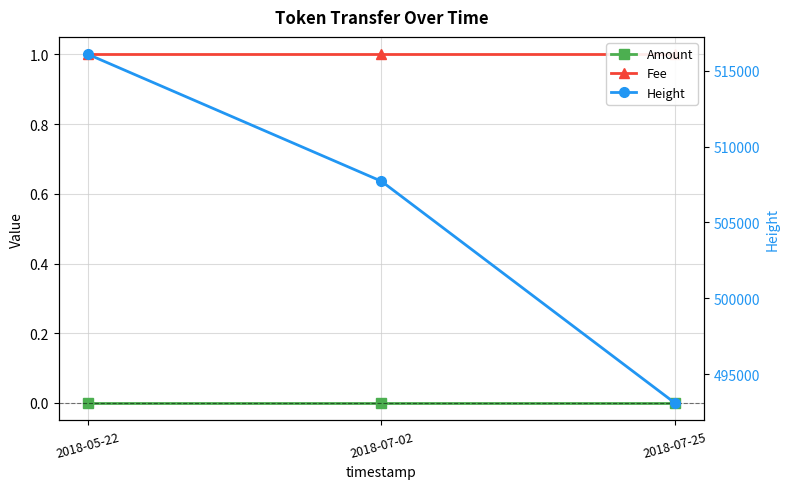

Which category has the lowest value in the Height series?

2018-07-25